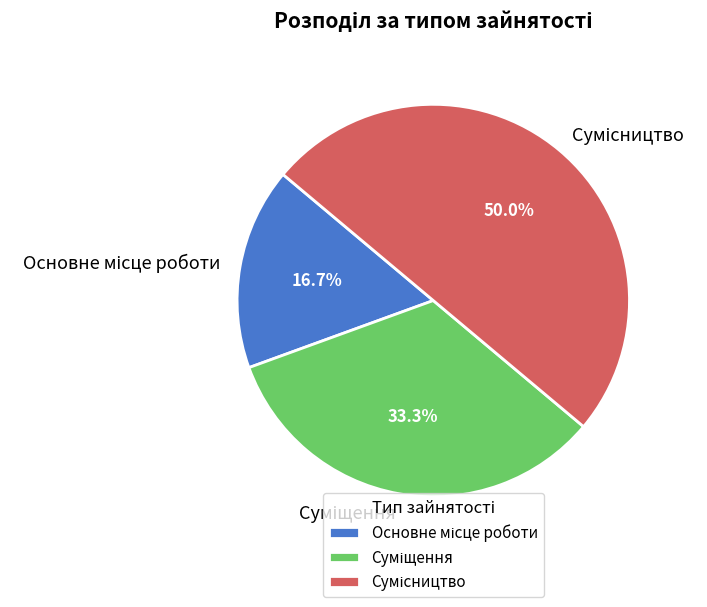

Which has a higher value, Сумісництво or Основне місце роботи?

Сумісництво